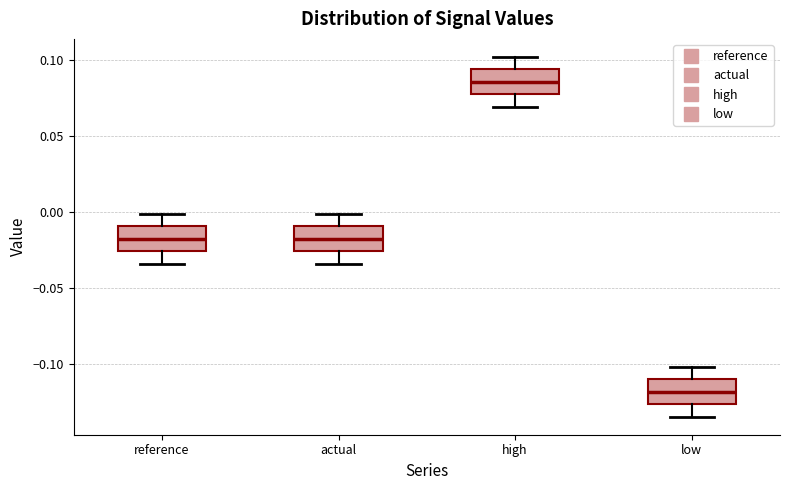

Reading left to right, transcribe this box plot: for each box, give where its median line is, the range the box spans, and where its two whiskers end, as read against the y-axis. The values are not printed on the chart, so give them approximately, as read against the axis.

reference: median -0.020, box -0.025 to -0.010, whiskers -0.035 to 0.000
actual: median -0.020, box -0.025 to -0.010, whiskers -0.035 to 0.000
high: median 0.085, box 0.080 to 0.095, whiskers 0.070 to 0.100
low: median -0.120, box -0.125 to -0.110, whiskers -0.135 to -0.100